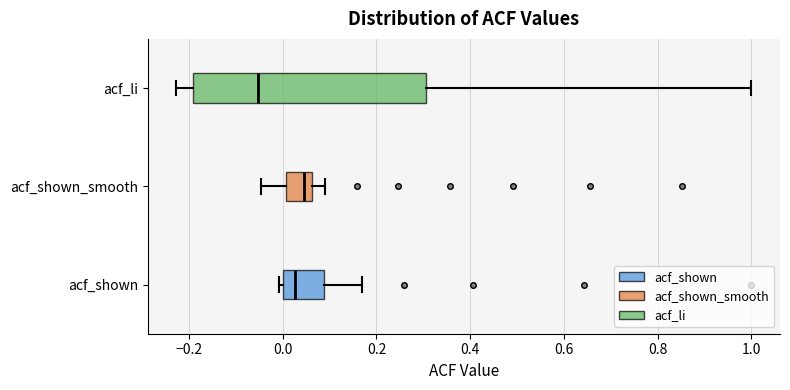

Comparing the boxes themselves (not the whiskers), which one is the widest?

acf_li